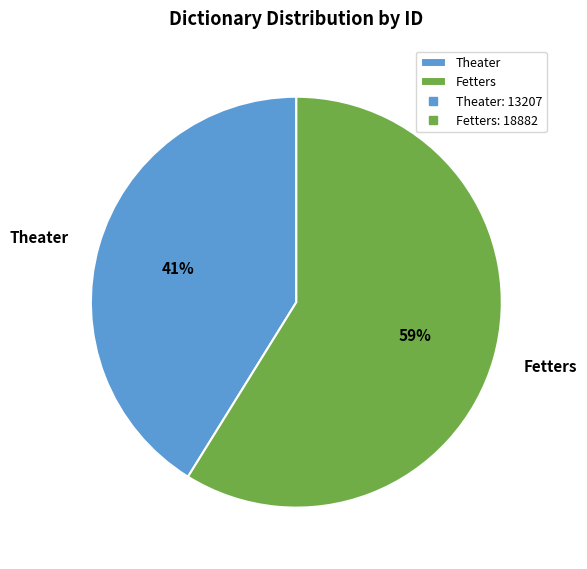

Count the number of slices in the pie.

2